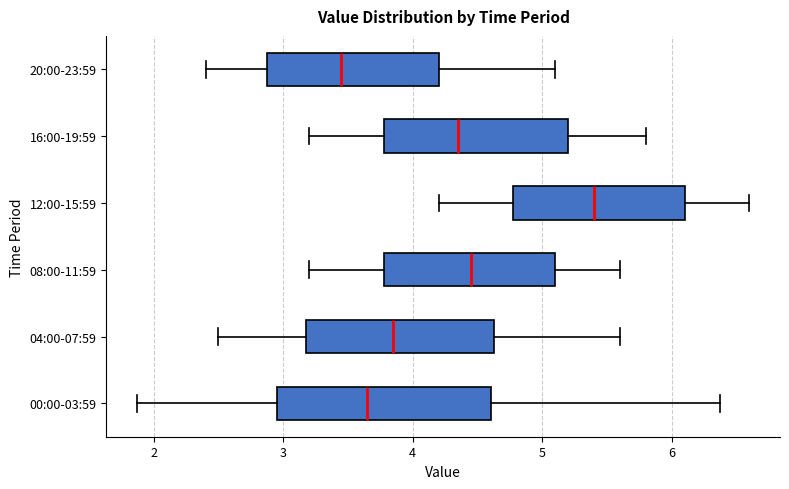

Comparing the boxes themselves (not the whiskers), which one is the widest?

00:00-03:59